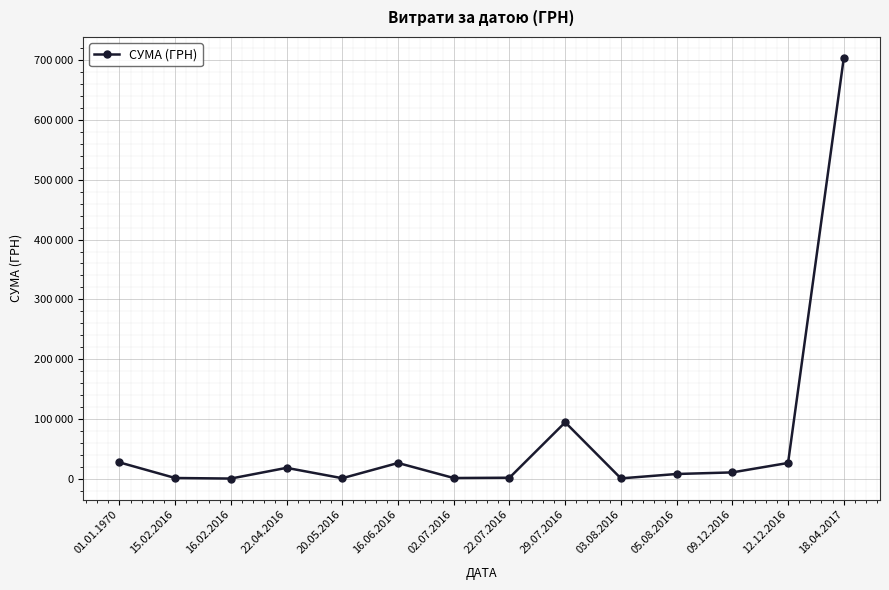

What is the sum of all values?

918144.7